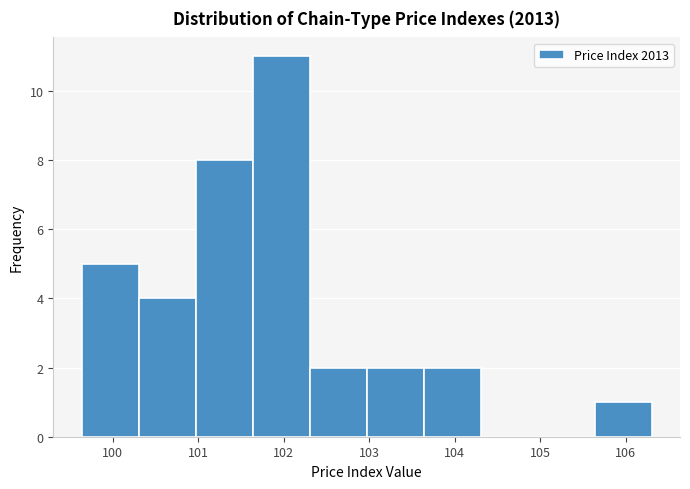

Reading left to right, list every bar in this chart as the range it spans on the x-axis followed by its height. Neither the bar edges nor the heights are printed on the chart, so give them approximately, as read against the axes.

99.6 to 100.3: 5
100.3 to 101.0: 4
101.0 to 101.6: 8
101.6 to 102.3: 11
102.3 to 103.0: 2
103.0 to 103.6: 2
103.6 to 104.3: 2
104.3 to 105.0: 0
105.0 to 105.6: 0
105.6 to 106.3: 1